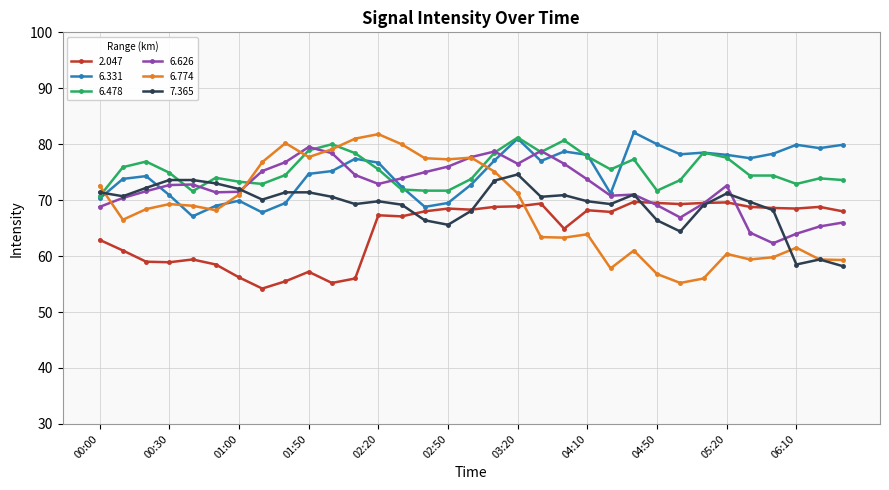

Which series has the largest range (max minus min)?

6.774